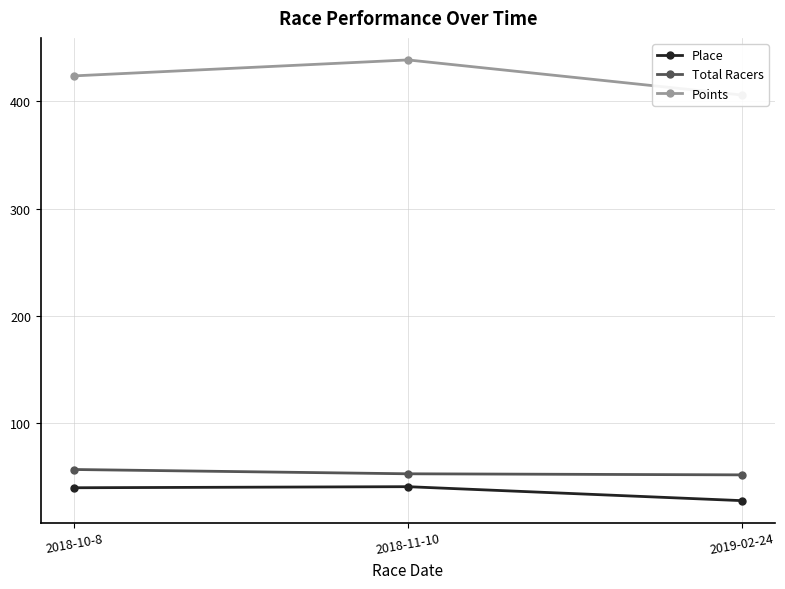

What is the value of the Place point at the 3rd from the left?

28